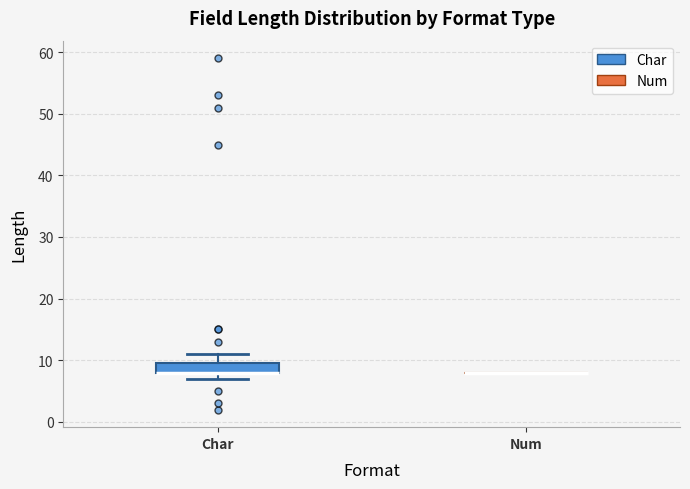

Reading left to right, transcribe this box plot: for each box, give where its median line is, the range the box spans, and where its two whiskers end, as read against the y-axis. The values are not printed on the chart, so give them approximately, as read against the axis.

Char: median 8 (drawn on the box's lower edge), box 8 to 10, whiskers 7 to 11
Num: box collapsed to a line at 8, whiskers 8 to 8